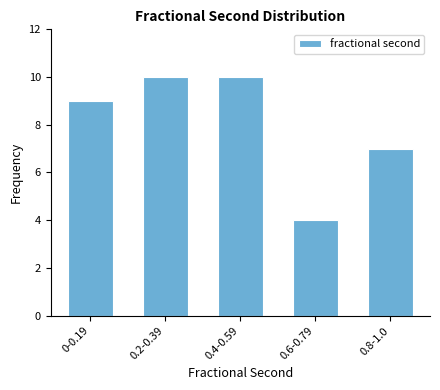

Reading left to right, extract all data points from this chart.

0-0.19=9	0.2-0.39=10	0.4-0.59=10	0.6-0.79=4	0.8-1.0=7